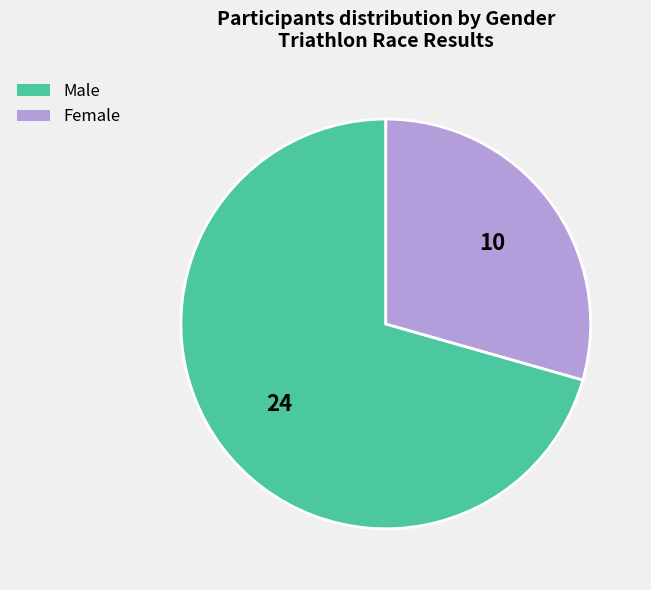

Is there a majority slice in this chart?

Yes